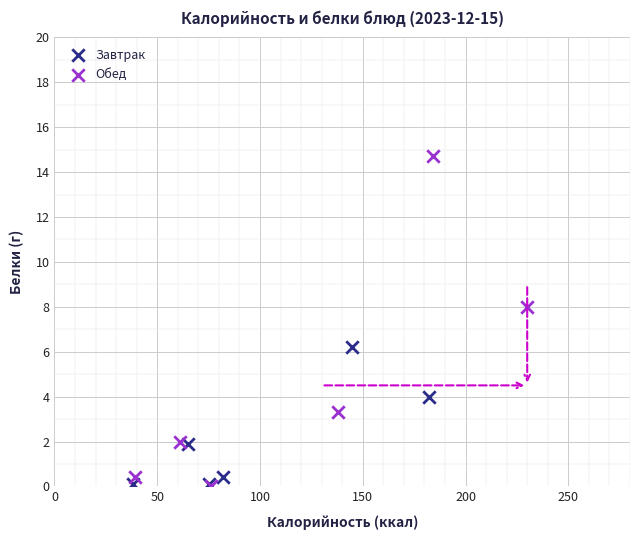

Which series has the widest spread of Y values?

Обед